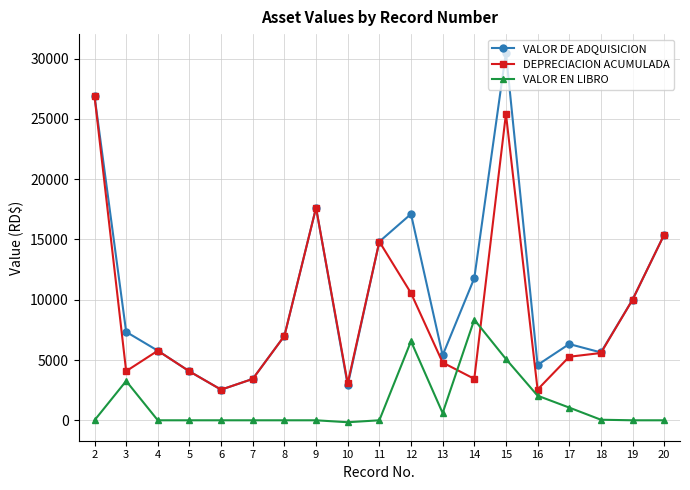

Which series changed the most between 17 and 18?

VALOR EN LIBRO